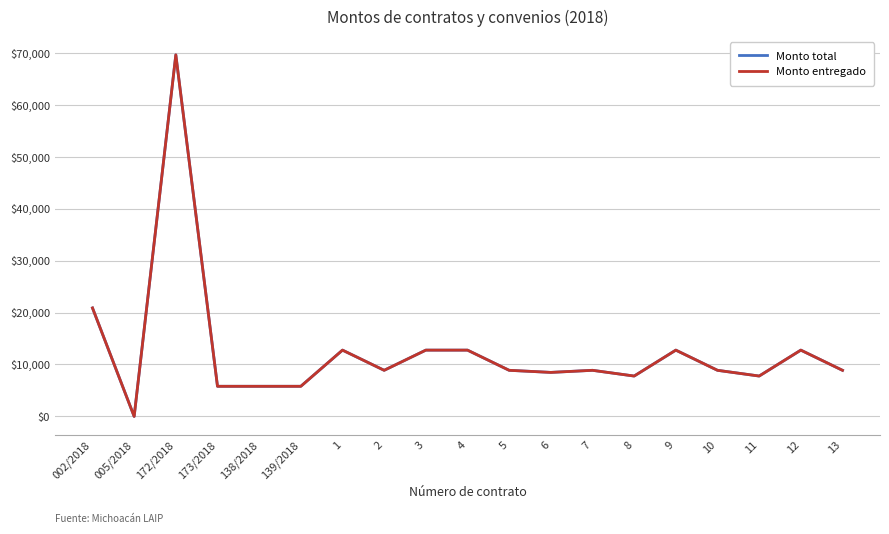

The Monto entregado series shows 5800.0 at 139/2018. True or false?

True